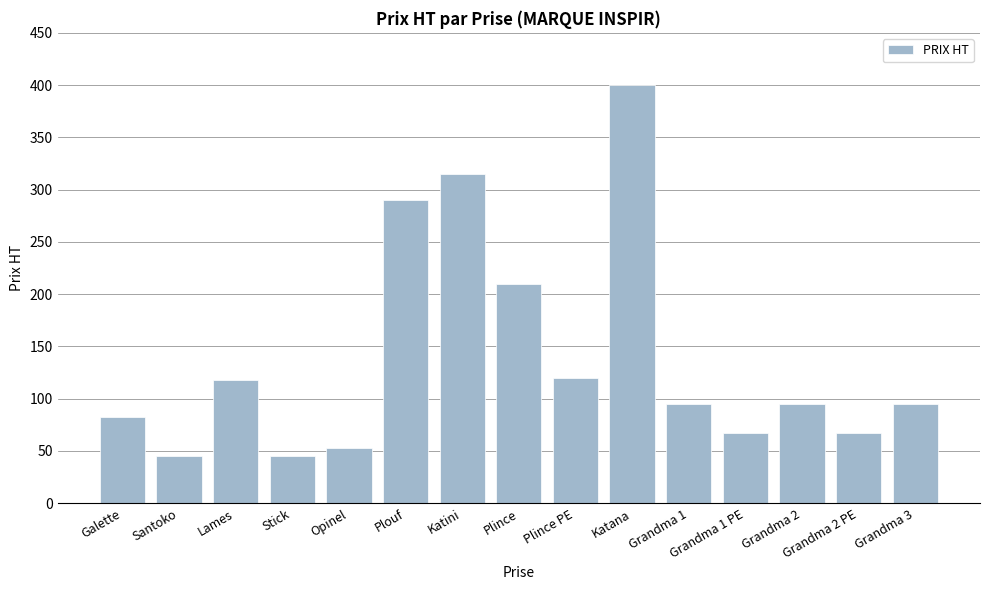

What is the average value?

139.8